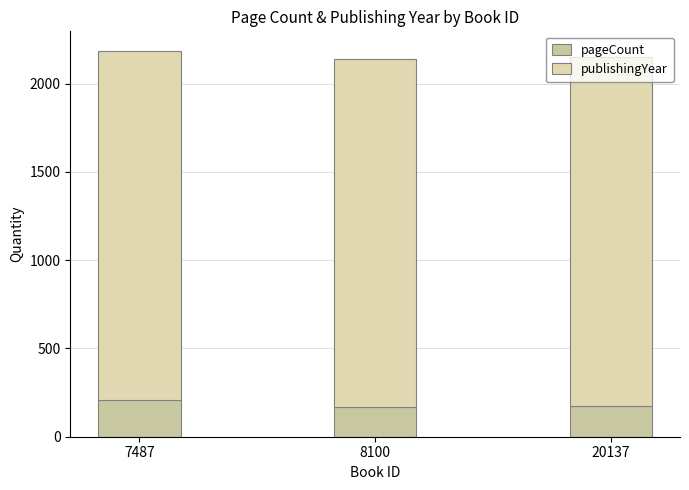

How many values in the pageCount series are below 176?

1